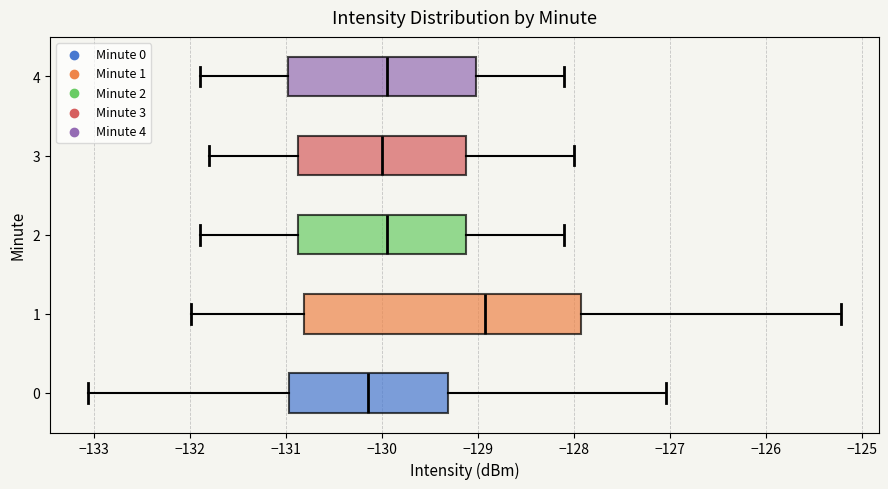

Which box's median line is the furthest to the right?

1